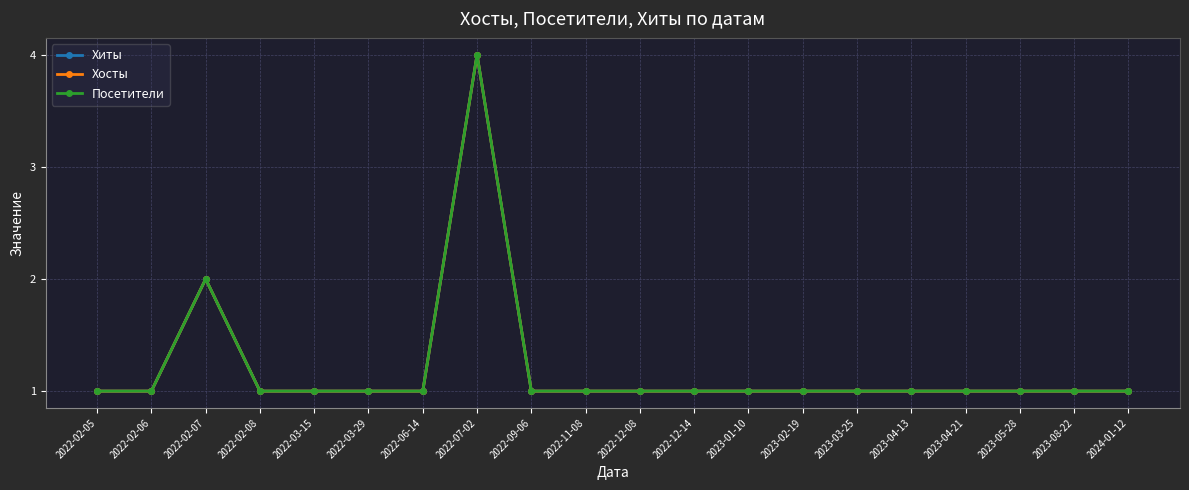

Does the chart have visible grid lines?

Yes